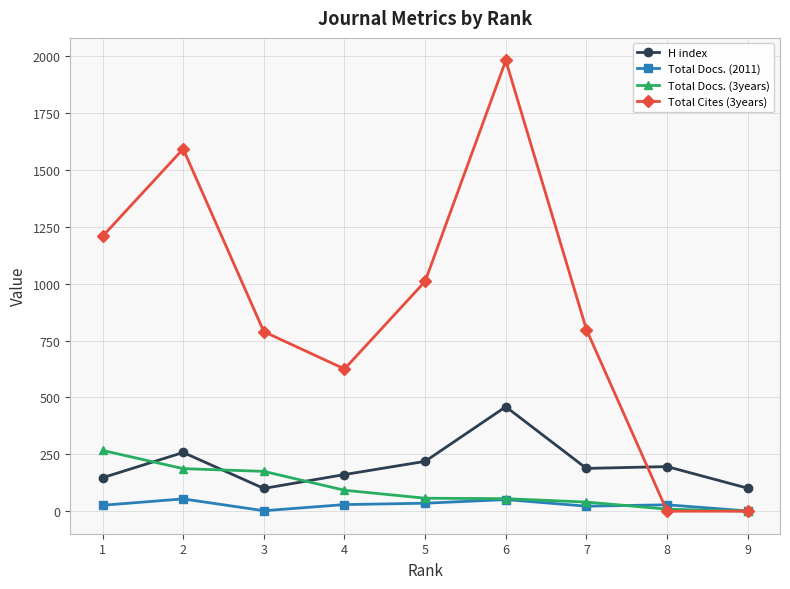

At how many categories does at least one series exceed 1505?

2